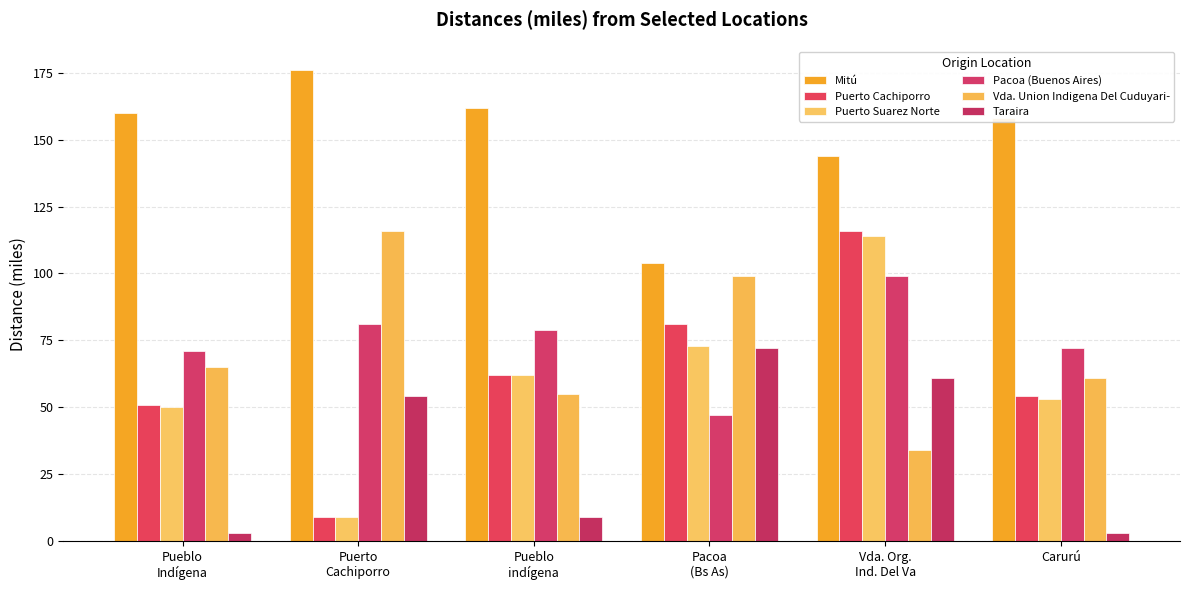

Are the bars grouped side by side (vs. stacked)?

Yes